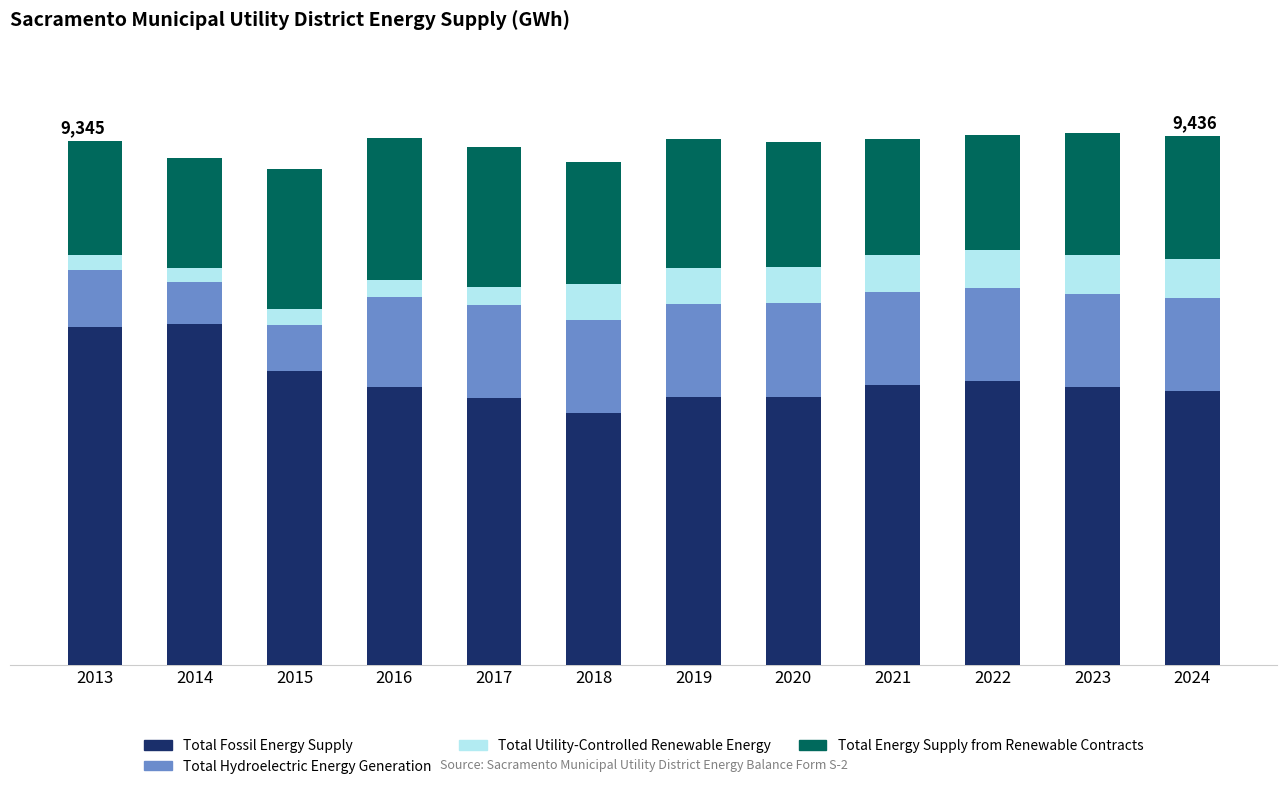

Does the chart contain stacked bars?

Yes